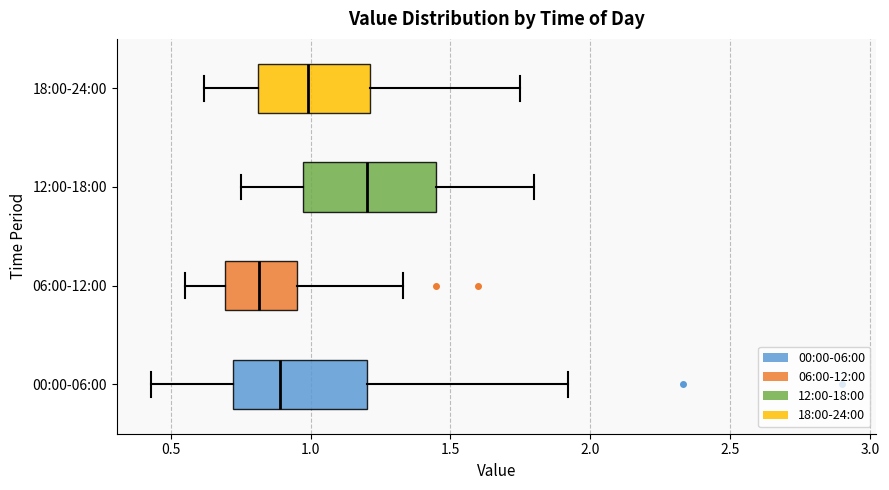

Where is the right edge of the box for 00:00-06:00 on the x-axis? The values are not printed on the chart, so give them approximately, as read against the axis.

1.20